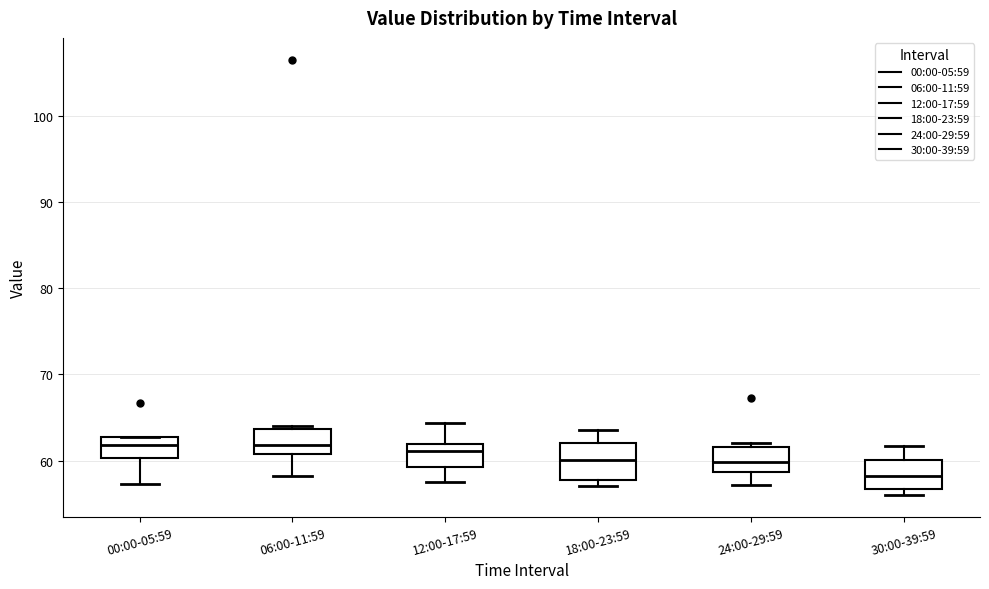

Reading left to right, transcribe this box plot: for each box, give where its median line is, the range the box spans, and where its two whiskers end, as read against the y-axis. The values are not printed on the chart, so give them approximately, as read against the axis.

00:00-05:59: median 62, box 60 to 63, whiskers 57 to 63
06:00-11:59: median 62, box 61 to 64, whiskers 58 to 64
12:00-17:59: median 61, box 59 to 62, whiskers 58 to 64
18:00-23:59: median 60, box 58 to 62, whiskers 57 to 64
24:00-29:59: median 60, box 59 to 62, whiskers 57 to 62 (just above the box's upper edge)
30:00-39:59: median 58, box 57 to 60, whiskers 56 to 62